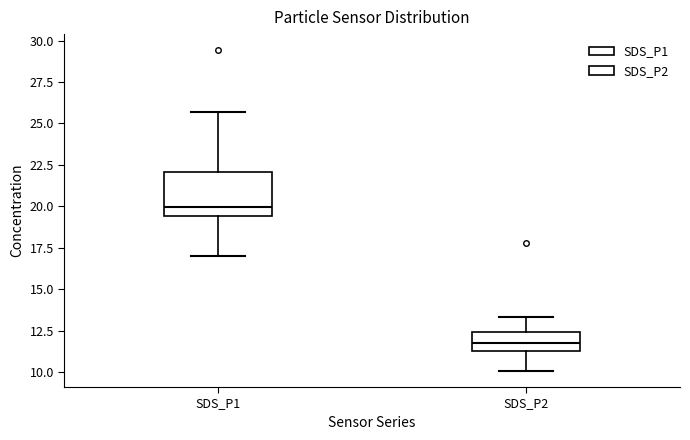

Which box has the lowest median line?

SDS_P2